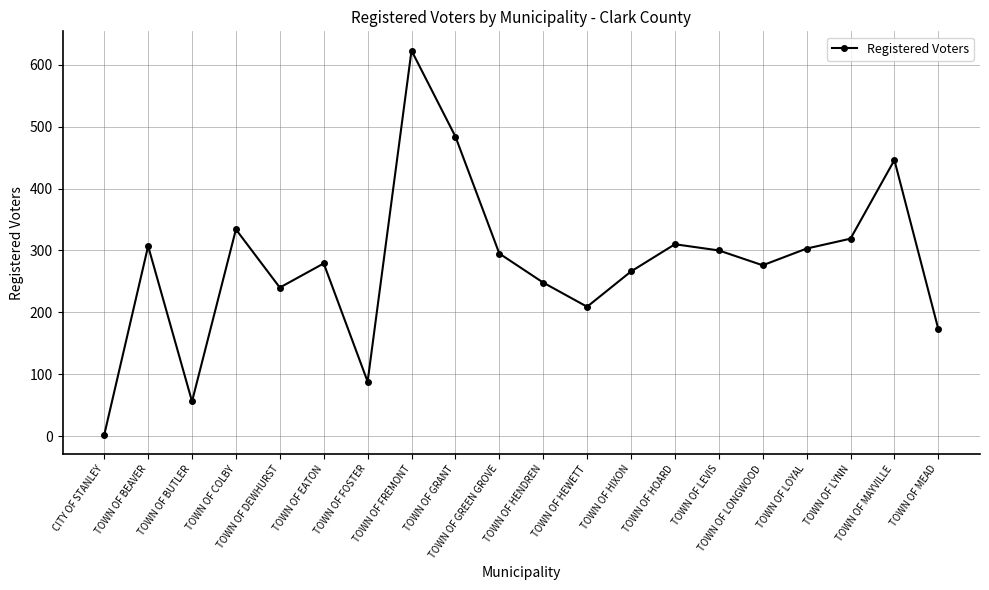

How many data points are less than 295?

10